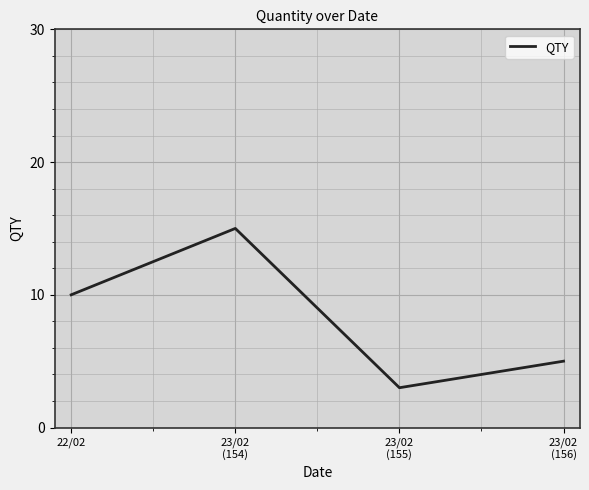

What position from the right is 22/02?

4